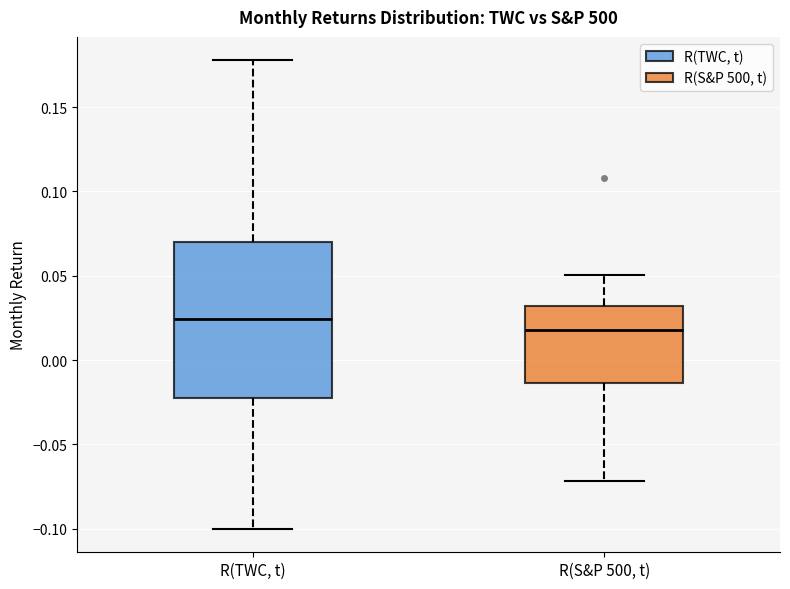

Reading left to right, read every box against the y-axis: the position of its median line, the range the box covers, and the ends of its whiskers. The values are not printed on the chart, so give them approximately, as read against the axis.

R(TWC, t): median 0.025, box -0.025 to 0.070, whiskers -0.100 to 0.180
R(S&P 500, t): median 0.020, box -0.015 to 0.030, whiskers -0.070 to 0.050